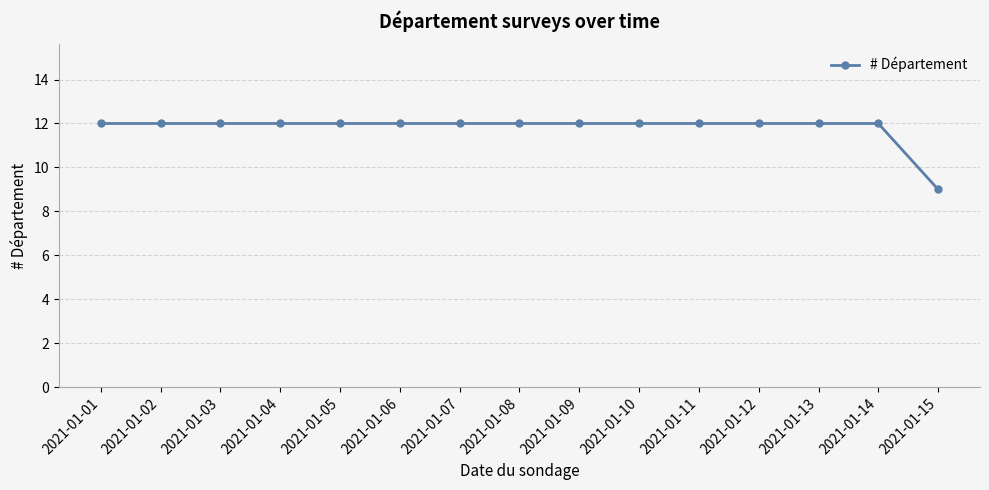

Count the number of data series in this chart.

1